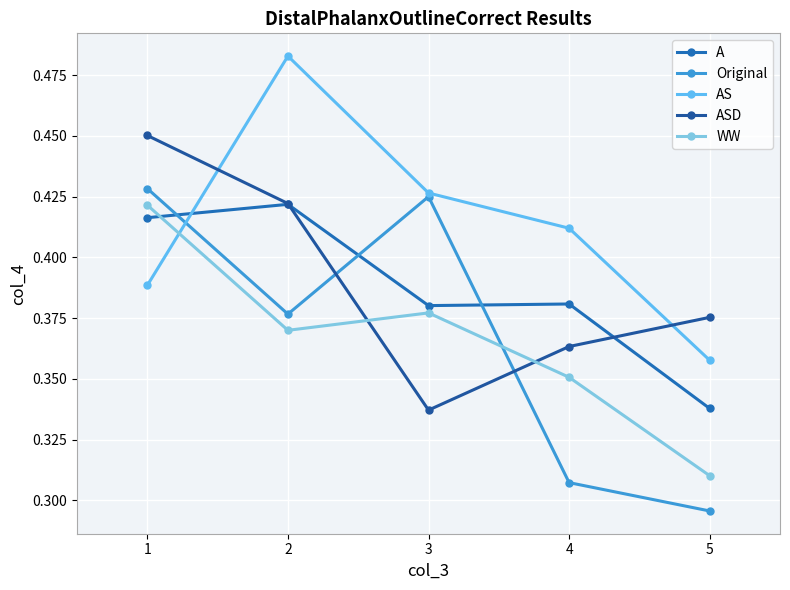

Does the chart have visible grid lines?

Yes